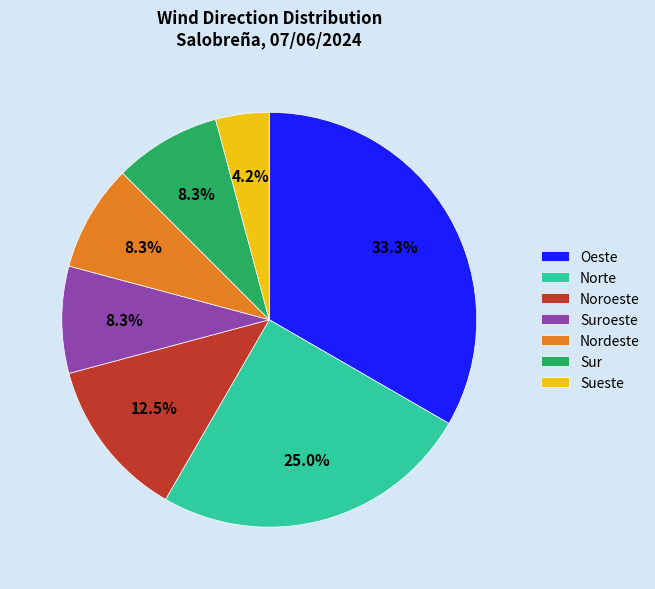

How many segments does this pie chart have?

7